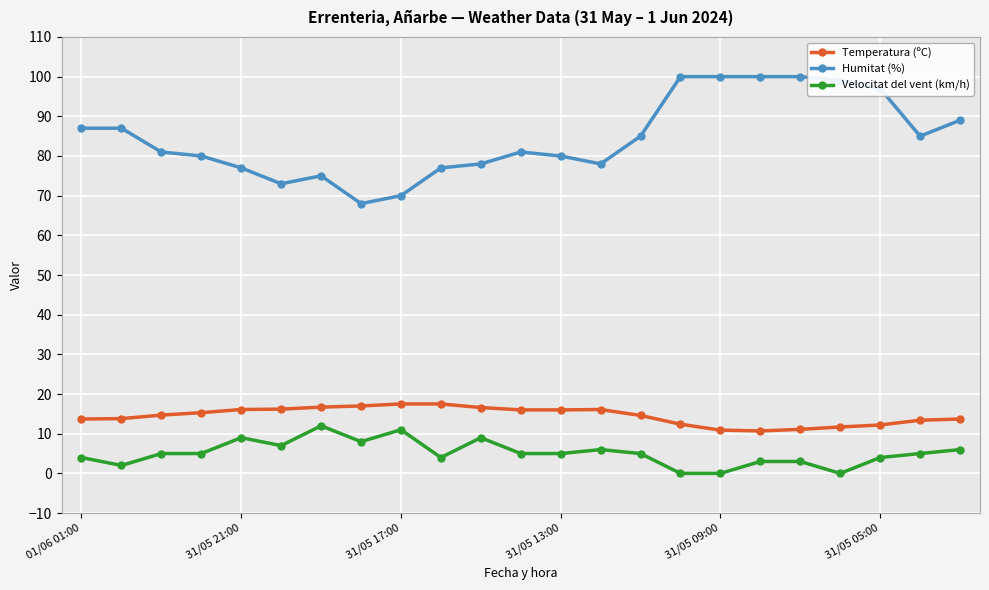

How many lines are shown in the chart?

3